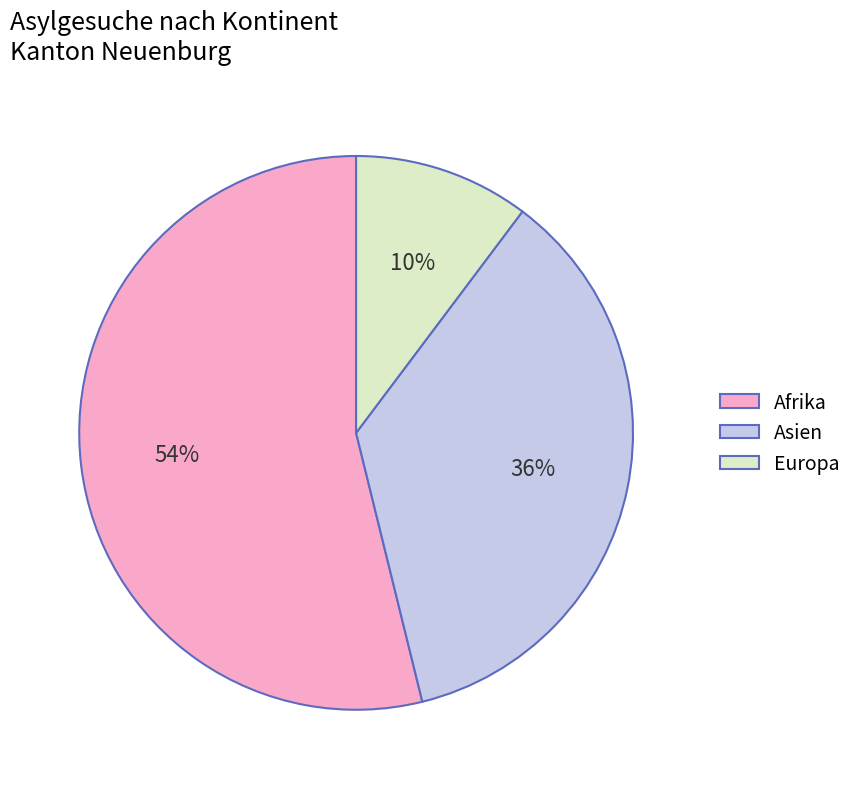

Which category has the smallest portion of the pie?

Europa